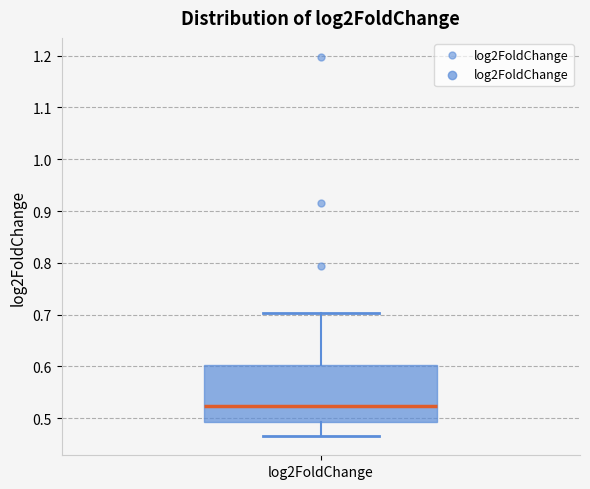

Read this box plot against the y-axis: the position of the median line, the range covered by the box, and the ends of both whiskers. The values are not printed on the chart, so give them approximately, as read against the axis.

median 0.52, box 0.49 to 0.60, whiskers 0.46 to 0.70